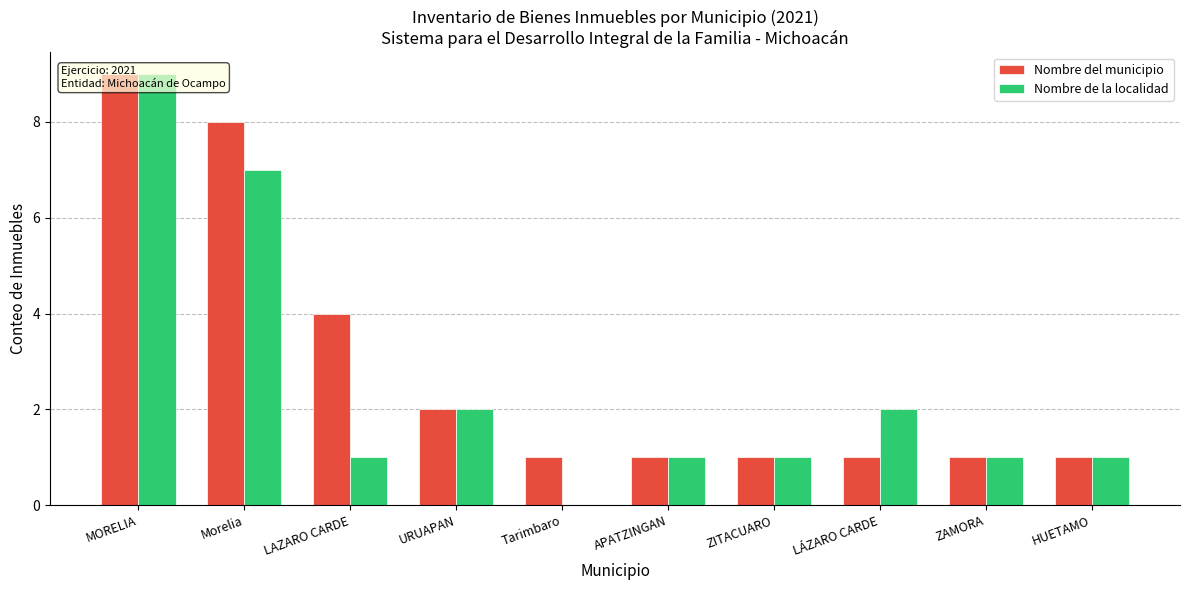

Reading left to right, transcribe all the data shown in this chart.

Nombre del municipio: MORELIA=9	Morelia=8	LAZARO CARDE=4	URUAPAN=2	Tarimbaro=1	APATZINGAN=1	ZITACUARO=1	LÁZARO CARDE=1	ZAMORA=1	HUETAMO=1
Nombre de la localidad: MORELIA=9	Morelia=7	LAZARO CARDE=1	URUAPAN=2	Tarimbaro=0	APATZINGAN=1	ZITACUARO=1	LÁZARO CARDE=2	ZAMORA=1	HUETAMO=1